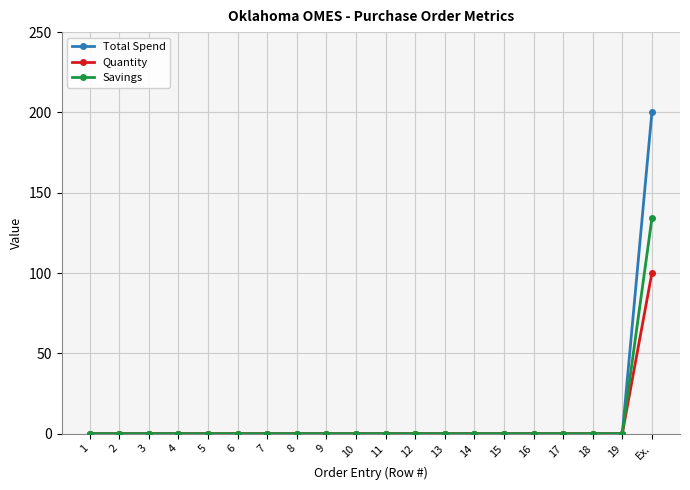

At how many categories does at least one series exceed 102?

1